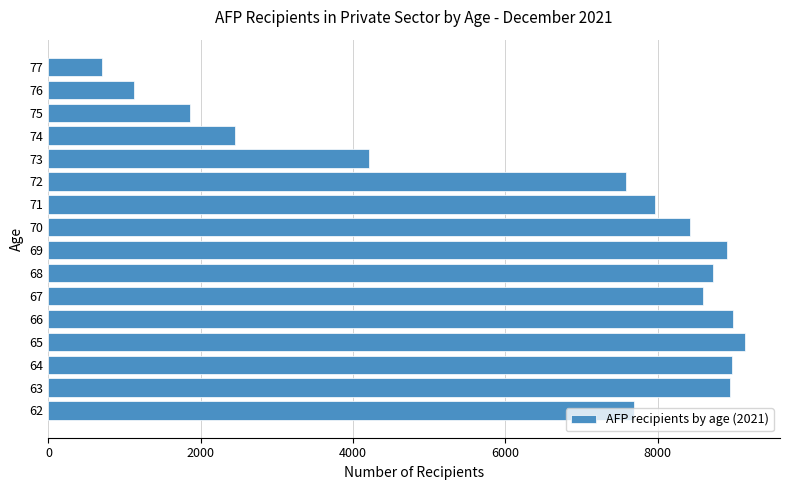

What is the average value?

6523